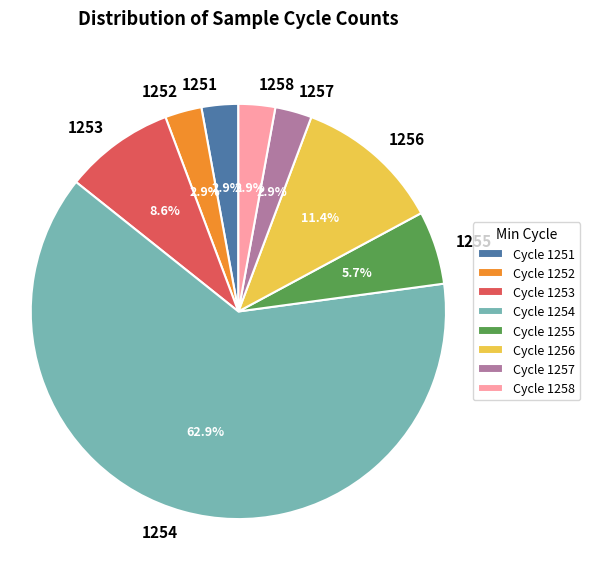

What percentage is NOT represented by 1256?

88.6%